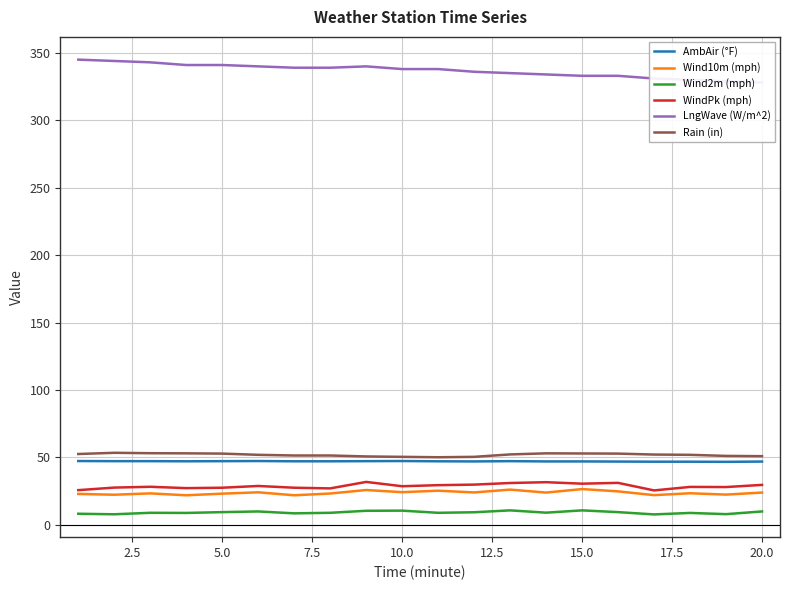

What is the maximum value for Rain (in)?

53.4